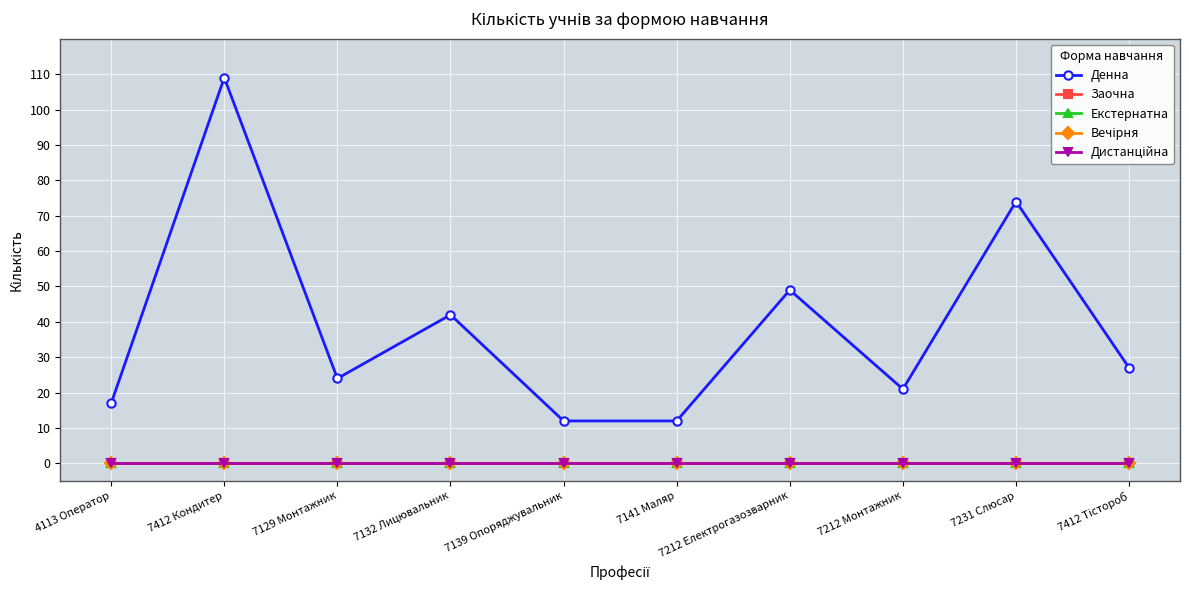

At which category does the chart reach its peak across all series?

7412 Кондитер